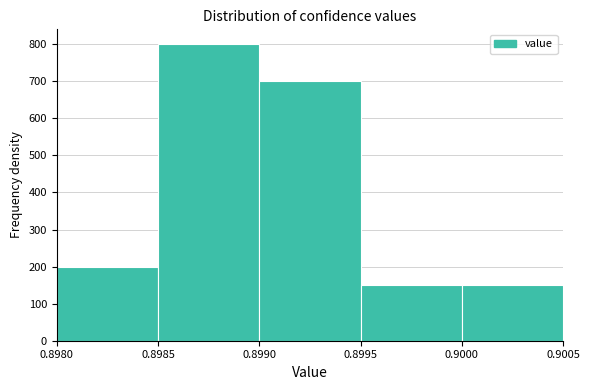

Over which range of the x-axis is the bar tallest?

0.8985 to 0.8990